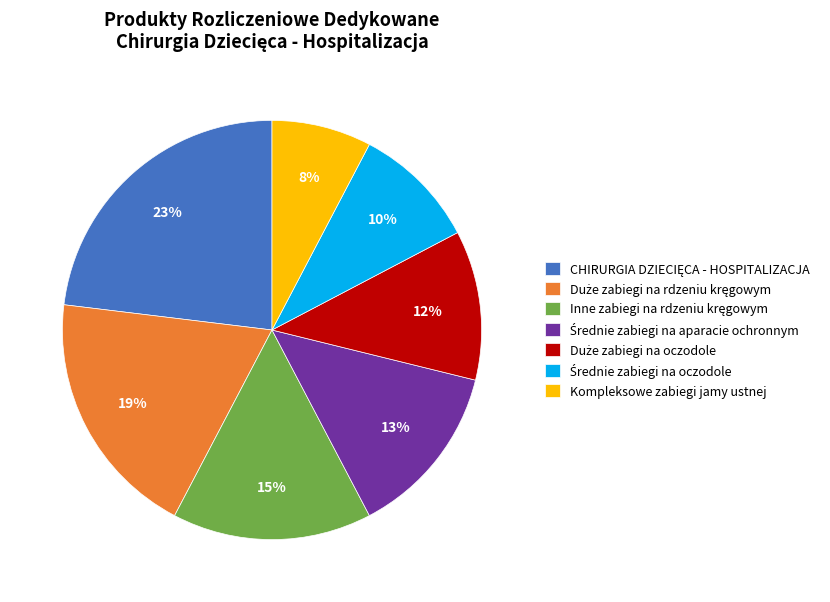

To the nearest percent, what is the difference between the largest and smallest slice percentages?

15%